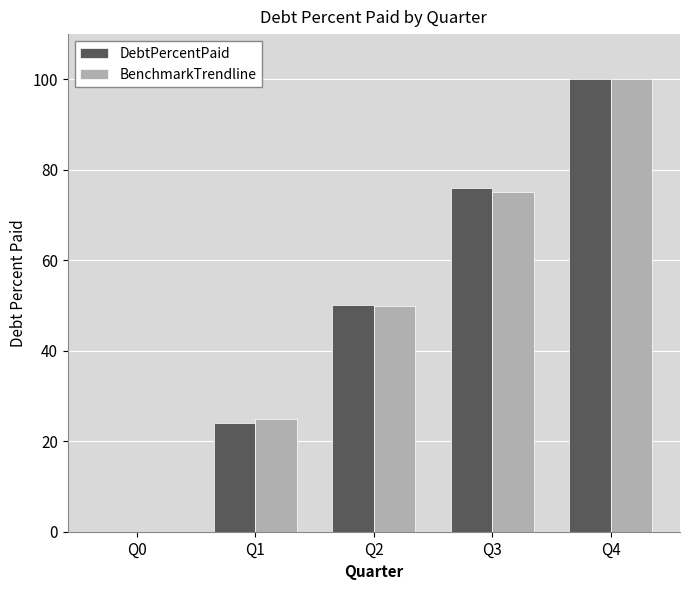

Is it true that DebtPercentPaid equals 58.6 at Q0?

False